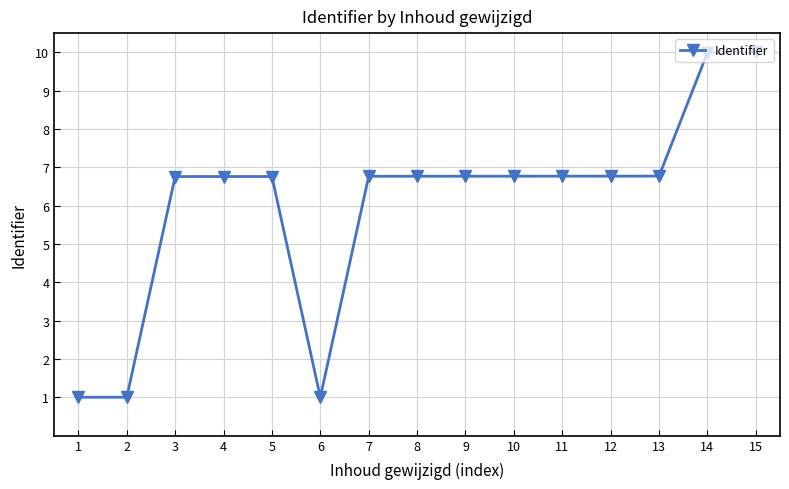

Does the chart display data point markers on the line(s)?

Yes